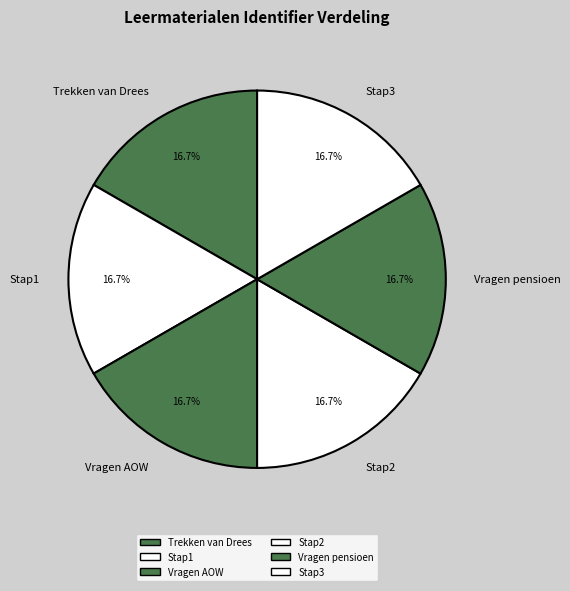

Approximately how many times larger is the value at Stap2 compared to Stap1?

1.0